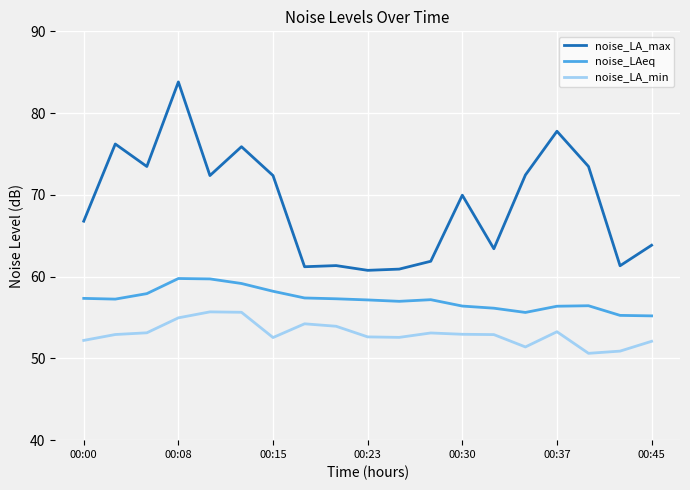

Rank the series by their maximum value, from highest to lowest.

noise_LA_max, noise_LAeq, noise_LA_min